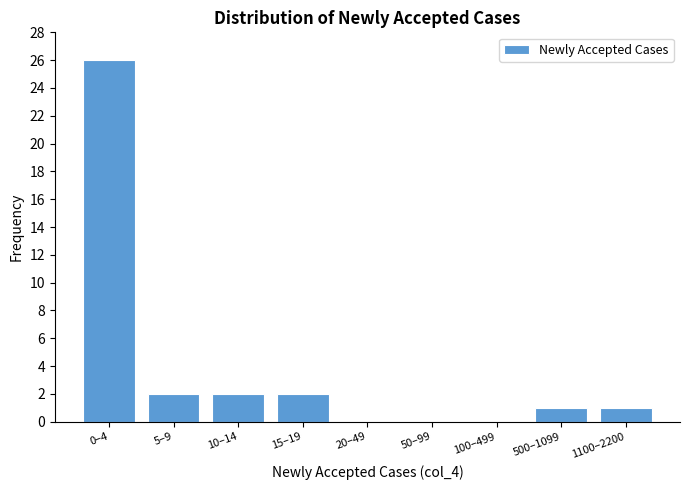

Reading right to left, extract all data points from this chart.

1100–2200=1	500–1099=1	100–499=0	50–99=0	20–49=0	15–19=2	10–14=2	5–9=2	0–4=26